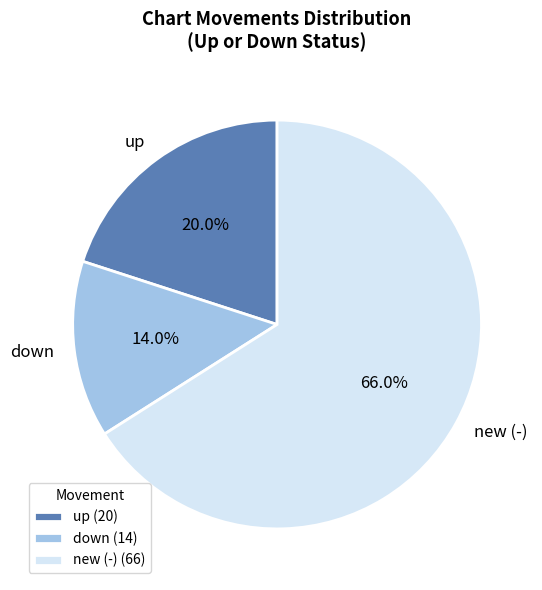

Count the number of slices in the pie.

3